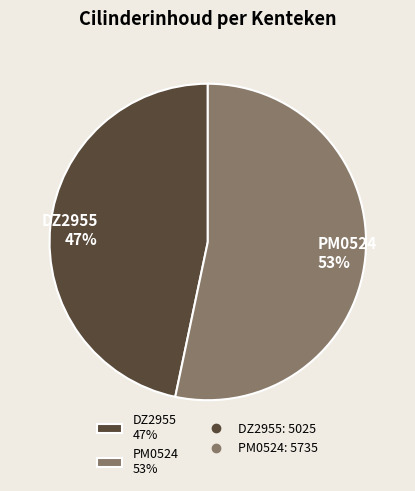

The DZ2955 slice represents 47% of the pie. True or false?

True